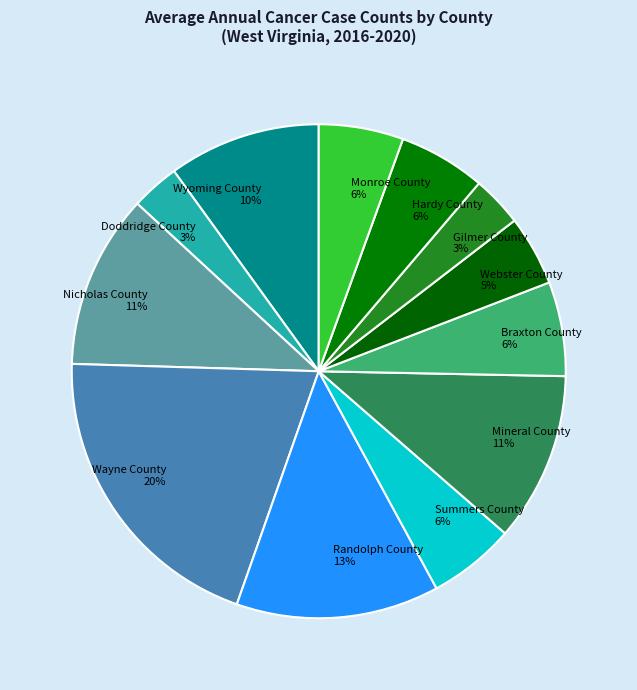

Do Mineral County and Nicholas County together represent more than half of the pie?

No